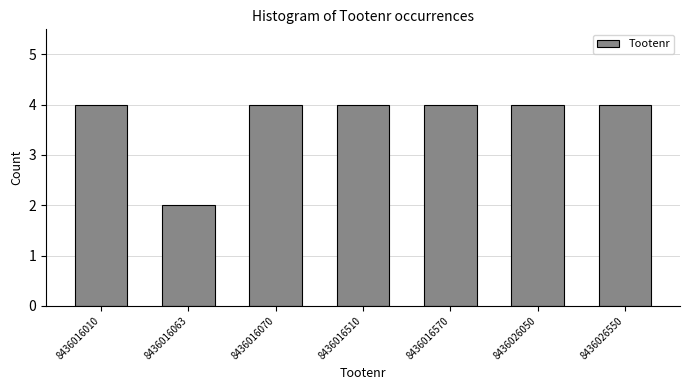

Reading right to left, list all the values displayed in this chart.

8436026550=4	8436026050=4	8436016570=4	8436016510=4	8436016070=4	8436016063=2	8436016010=4